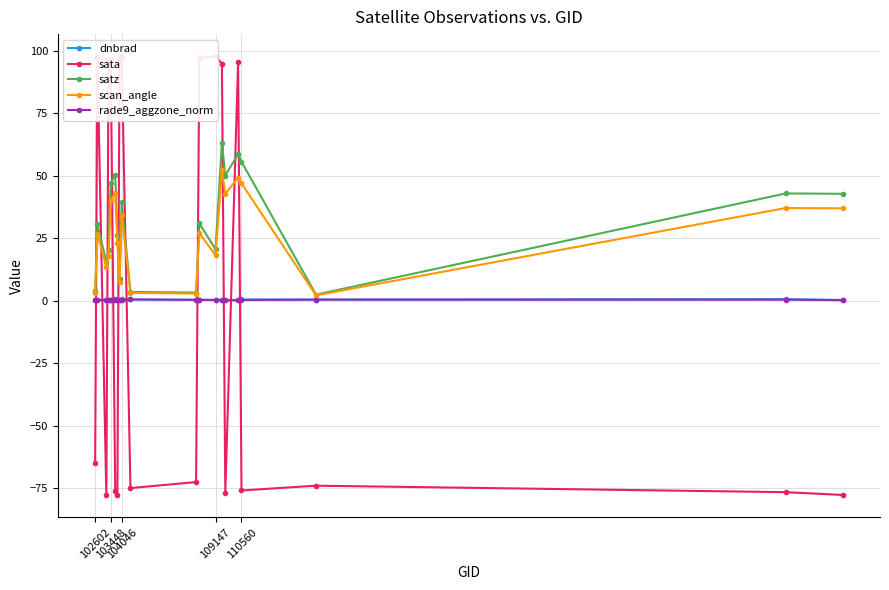

True or false: rade9_aggzone_norm has more than 1 points higher than both neighbors.

True